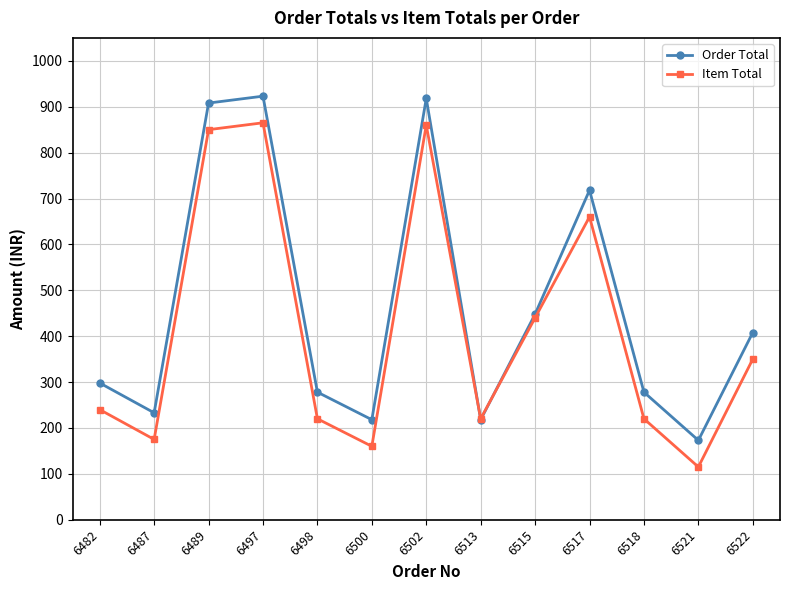

How many lines are shown in the chart?

2